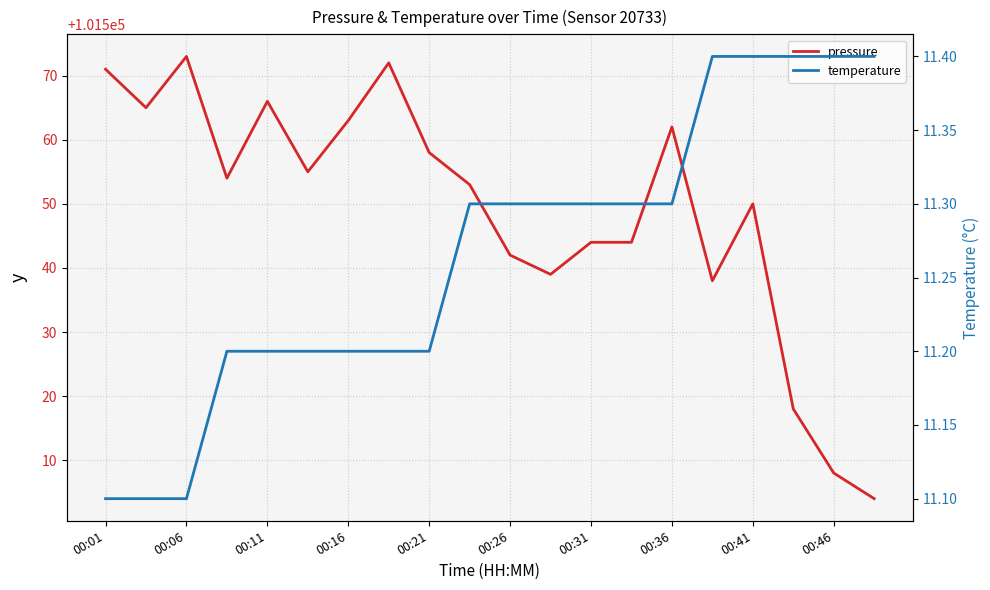

Rank the series by their maximum value, from highest to lowest.

pressure, temperature